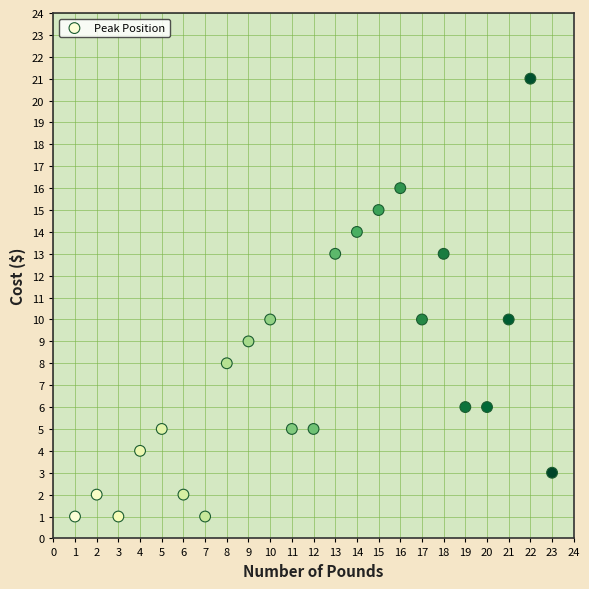

What is the range of Y values (max minus min)?

20